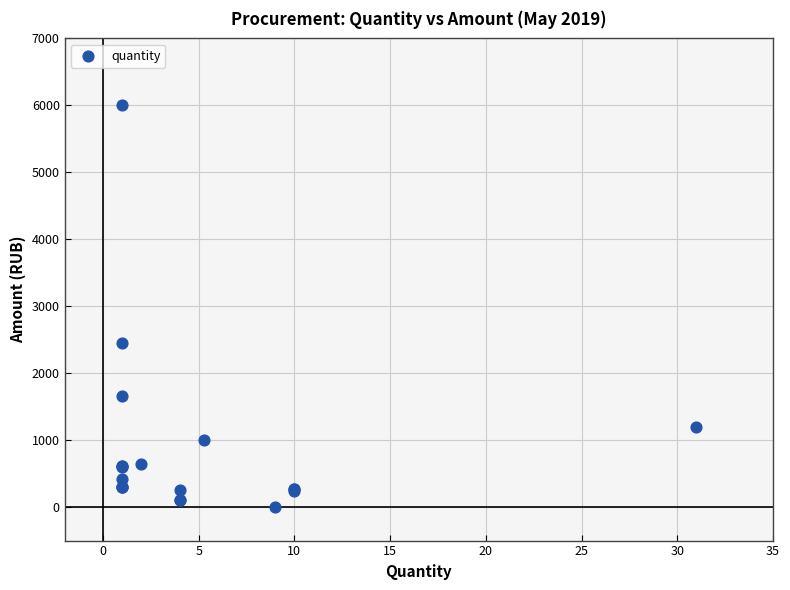

What Y value in the scatter plot is closest to 3004?

2454.3